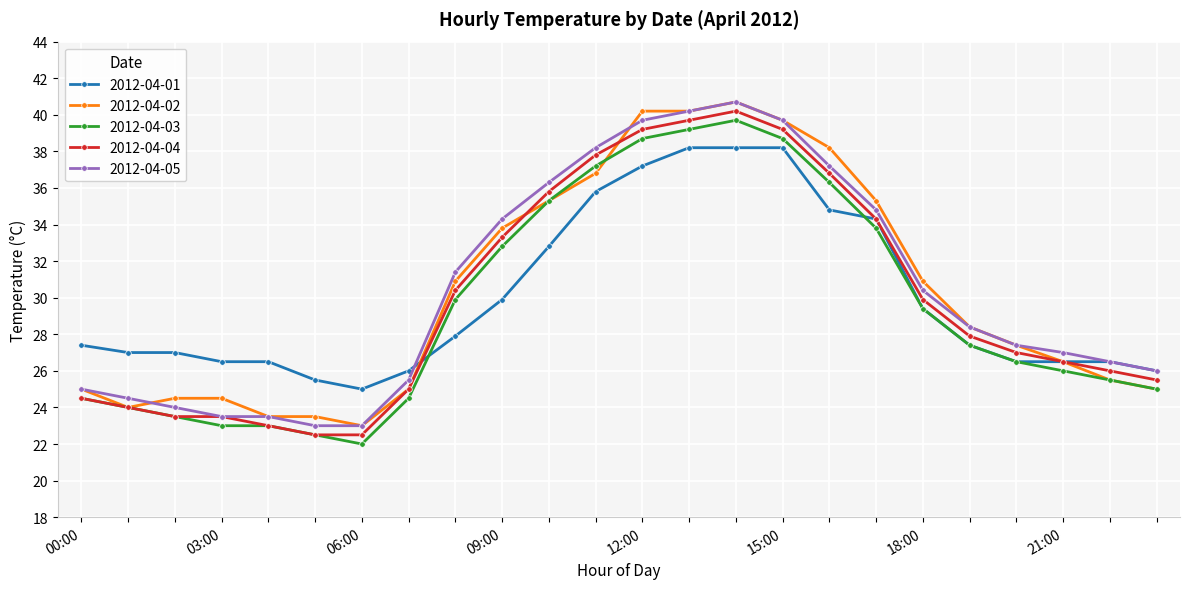

Reading right to left, list all the values displayed in this chart.

2012-04-01: 26.0	26.5	26.5	26.5	27.4	29.4	34.3	34.8	38.2	38.2	38.2	37.2	35.8	32.8	29.9	27.9	26.0	25.0	25.5	26.5	26.5	27.0	27.0	27.4
2012-04-02: 25.0	25.5	26.5	27.4	28.4	30.9	35.3	38.2	39.7	40.7	40.2	40.2	36.8	35.3	33.8	30.9	25.0	23.0	23.5	23.5	24.5	24.5	24.0	25.0
2012-04-03: 25.0	25.5	26.0	26.5	27.4	29.4	33.8	36.3	38.7	39.7	39.2	38.7	37.2	35.3	32.8	29.9	24.5	22.0	22.5	23.0	23.0	23.5	24.0	24.5
2012-04-04: 25.5	26.0	26.5	27.0	27.9	29.9	34.3	36.8	39.2	40.2	39.7	39.2	37.8	35.8	33.3	30.4	25.0	22.5	22.5	23.0	23.5	23.5	24.0	24.5
2012-04-05: 26.0	26.5	27.0	27.4	28.4	30.4	34.8	37.2	39.7	40.7	40.2	39.7	38.2	36.3	34.3	31.4	25.5	23.0	23.0	23.5	23.5	24.0	24.5	25.0